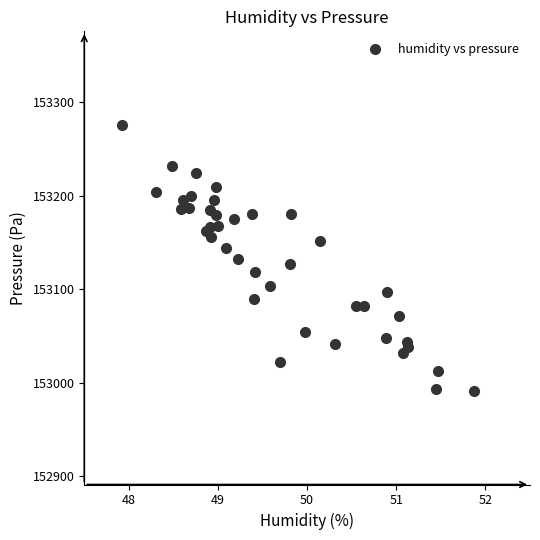

What is the range of Y values (max minus min)?

285